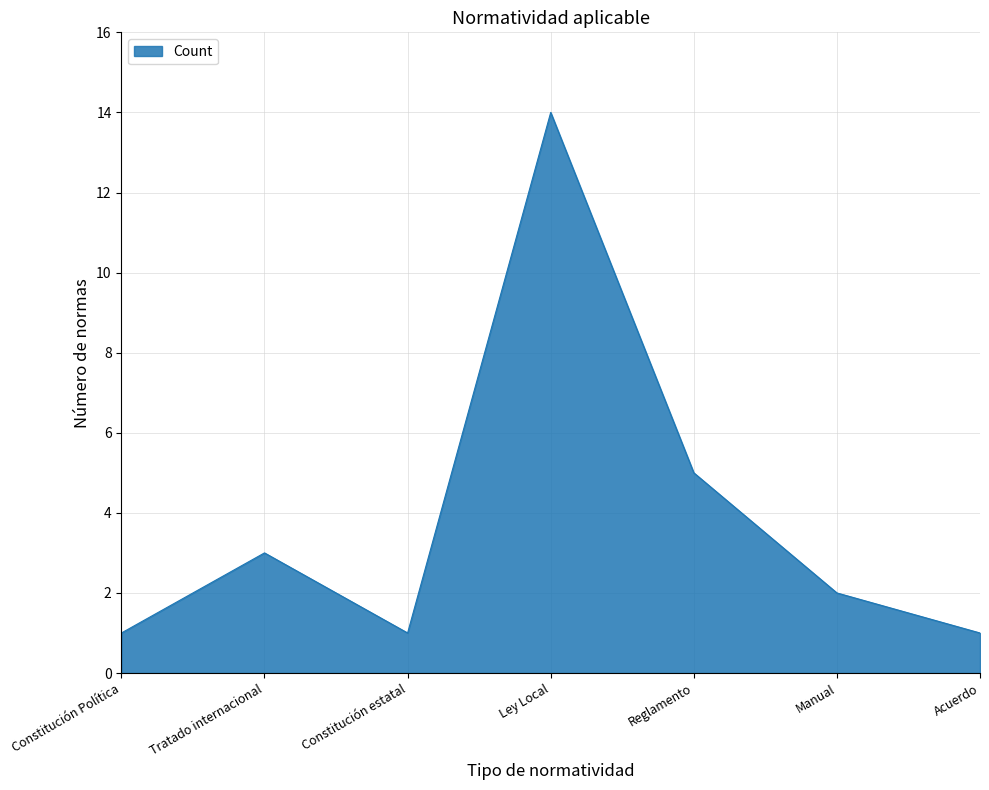

What is the difference between the maximum and minimum values?

13